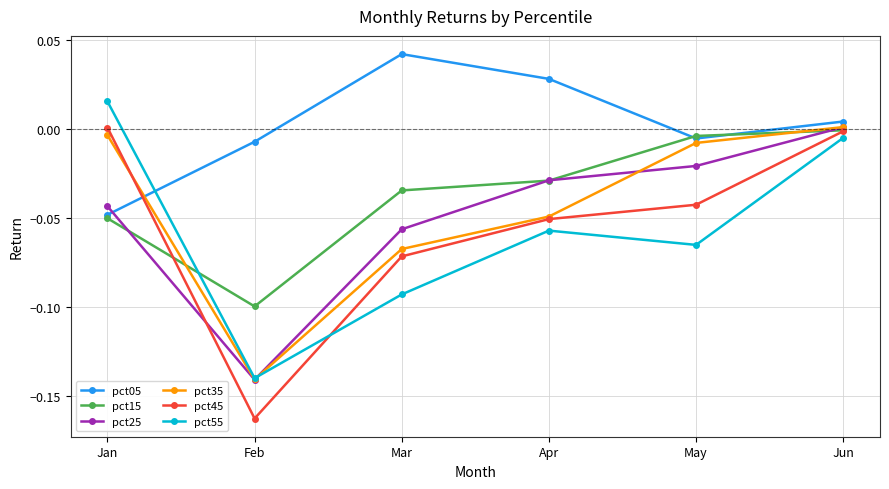

At which category does pct55 reach its first local peak?

Apr